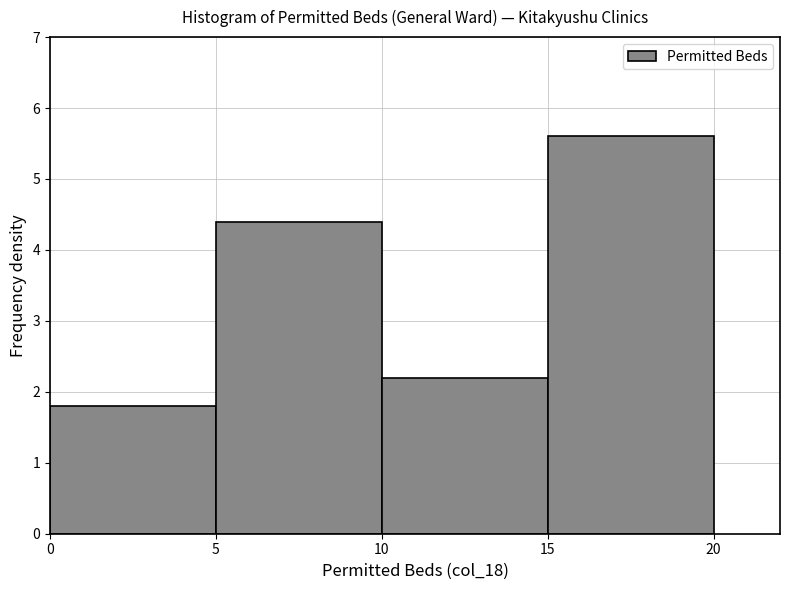

Reading left to right, list every bar in this chart as the range it spans on the x-axis followed by its height. The values are not printed on the chart, so give them approximately, as read against the axis.

0 to 5: 1.8
5 to 10: 4.4
10 to 15: 2.2
15 to 20: 5.6